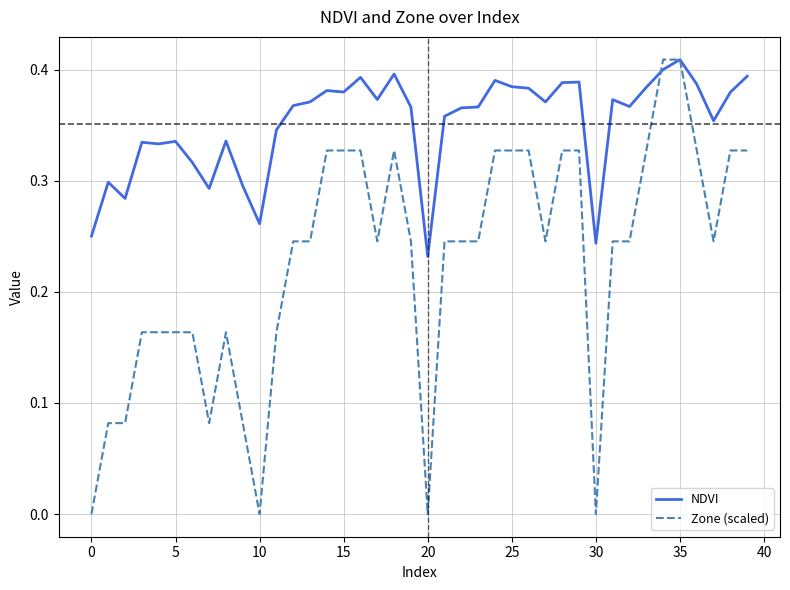

At which label does NDVI reach its minimum?

20